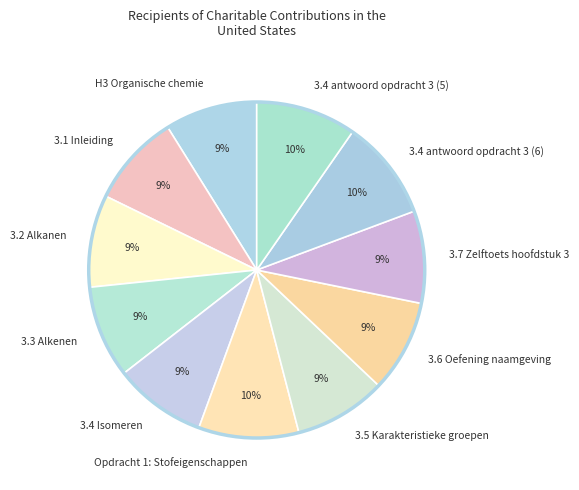

What percentage is the 3.6 Oefening naamgeving slice, to the nearest percent?

9%